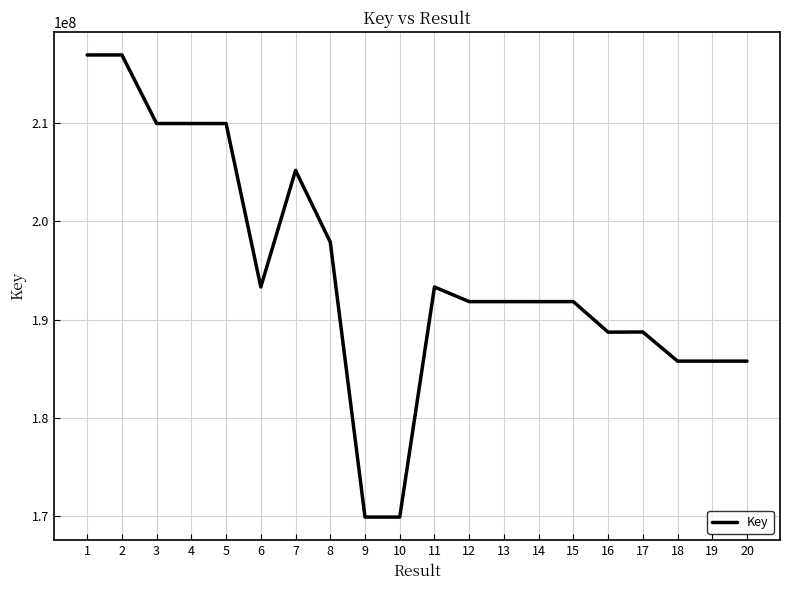

What is the greatest value displayed?

216944371